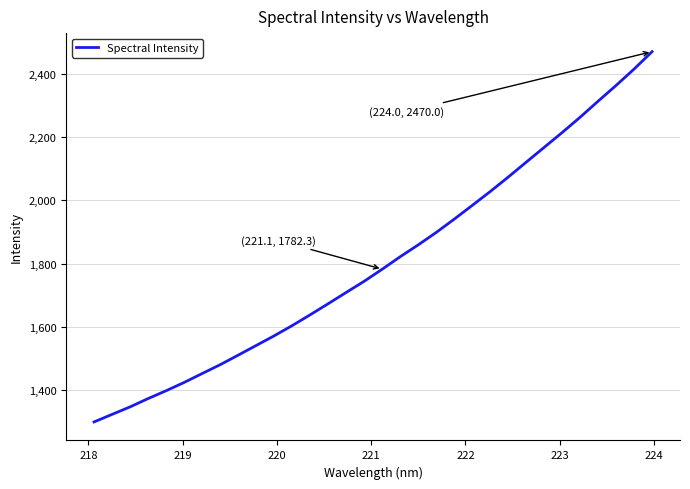

Is this an area chart (filled region under the line)?

No